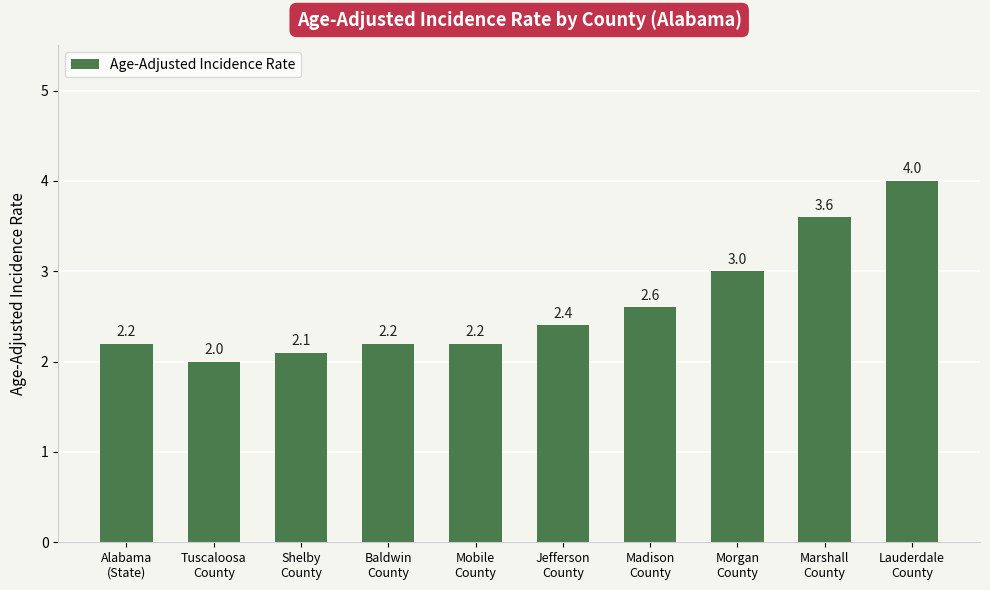

What is the label of the 2nd bar from the left?

Tuscaloosa
County